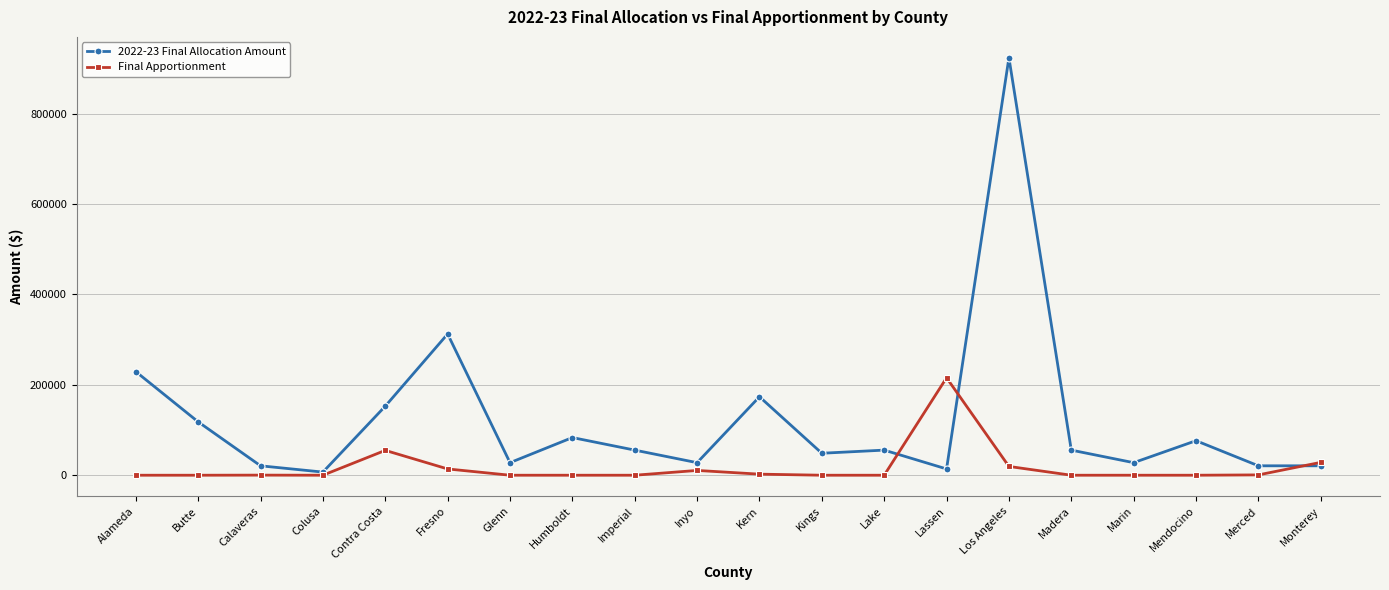

Count the number of data series in this chart.

2